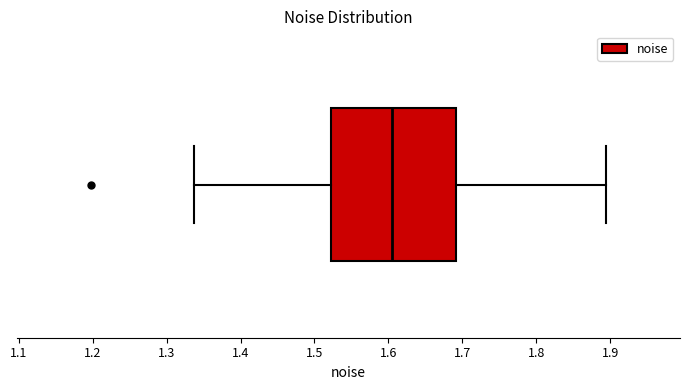

Read this box plot against the x-axis: the position of the median line, the range covered by the box, and the ends of both whiskers. The values are not printed on the chart, so give them approximately, as read against the axis.

median 1.61, box 1.52 to 1.69, whiskers 1.34 to 1.89